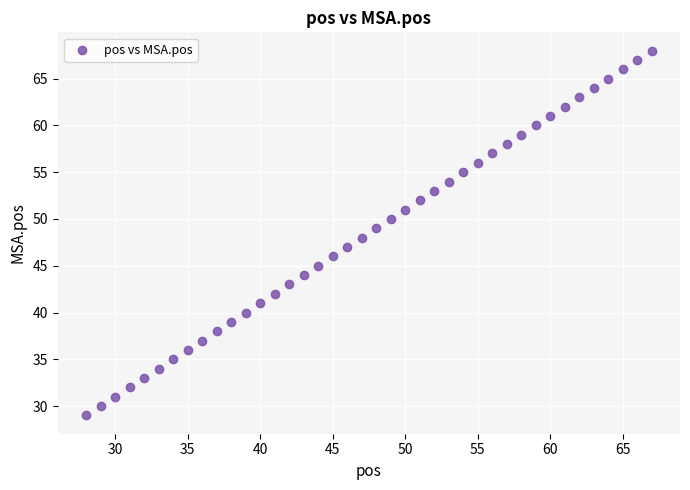

What is the range of Y values (max minus min)?

39